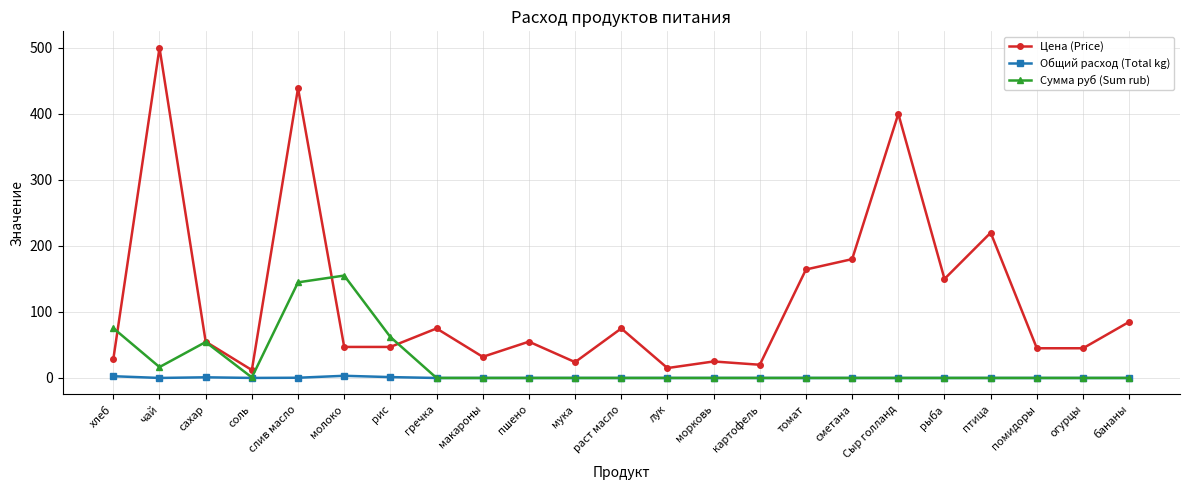

At which category does the chart reach its peak across all series?

чай